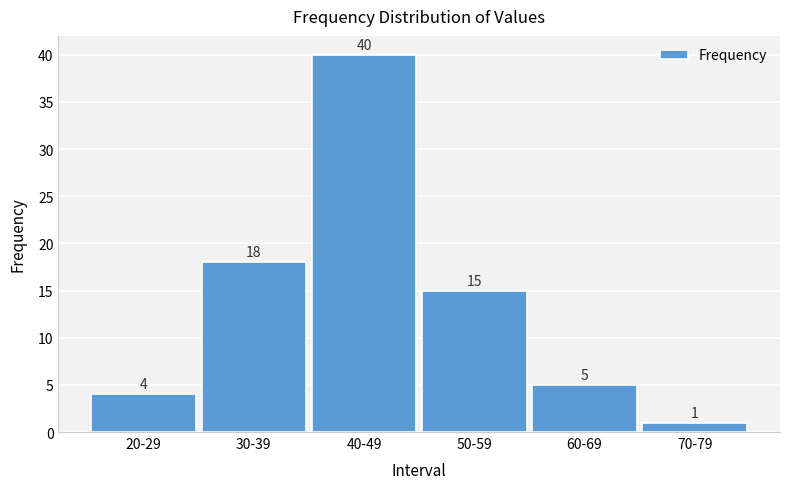

Reading left to right, list all the values displayed in this chart.

20-29=4	30-39=18	40-49=40	50-59=15	60-69=5	70-79=1